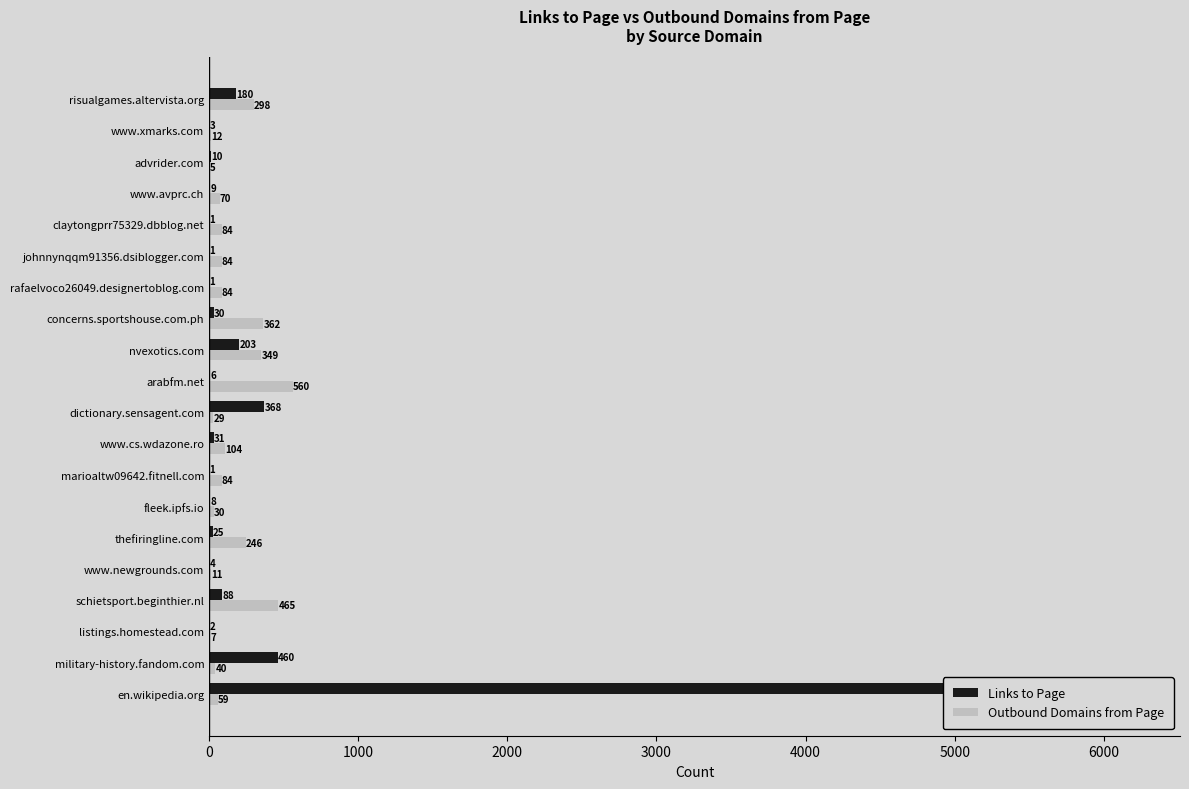

What is the sum of all Outbound Domains from Page values?

2983